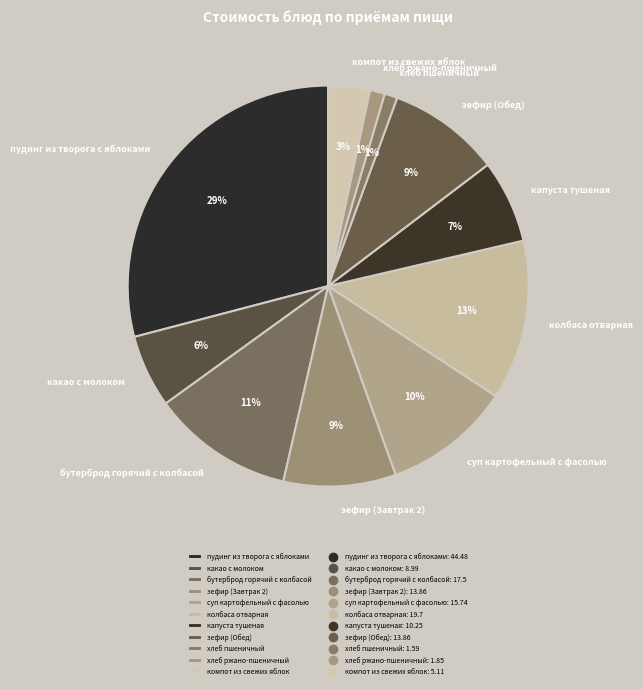

To the nearest percent, what percentage of the pie is зефир (Завтрак 2)?

9%